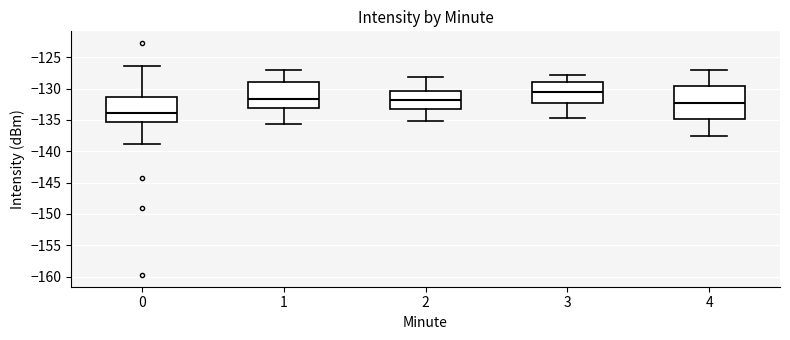

Which box has the highest median line?

3